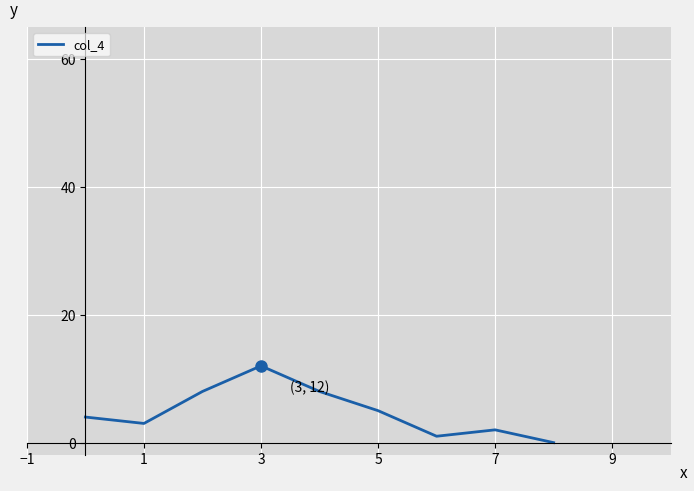

What is the greatest value displayed?

12